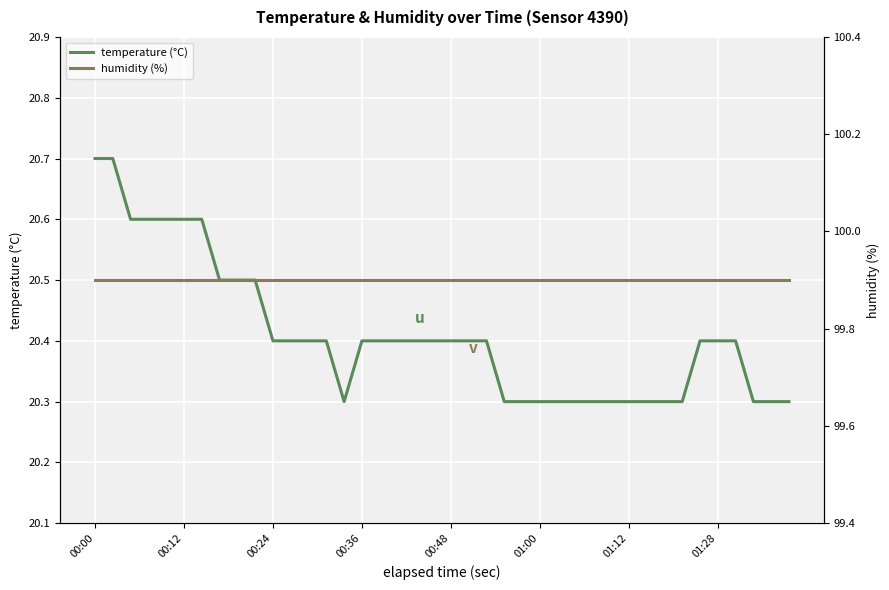

How many lines are shown in the chart?

2